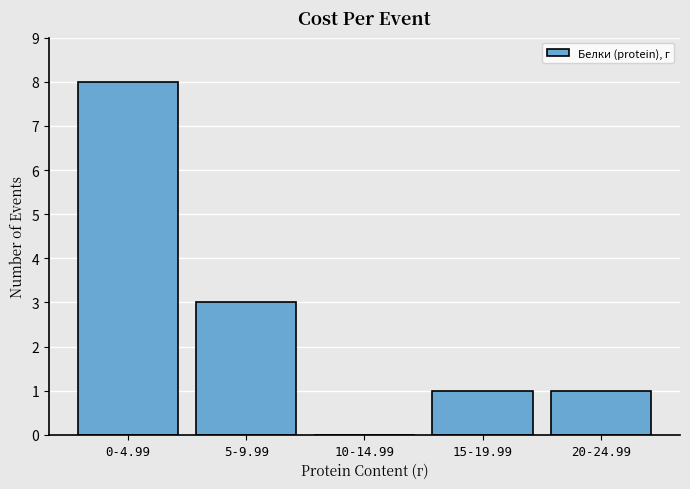

Reading left to right, extract all data points from this chart.

0-4.99=8	5-9.99=3	10-14.99=0	15-19.99=1	20-24.99=1